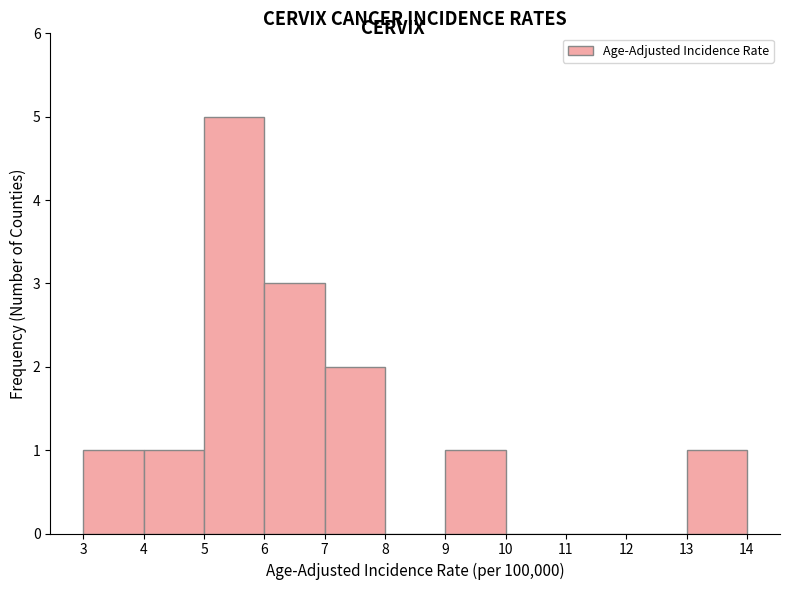

Which range on the x-axis has the tallest bar?

5 to 6